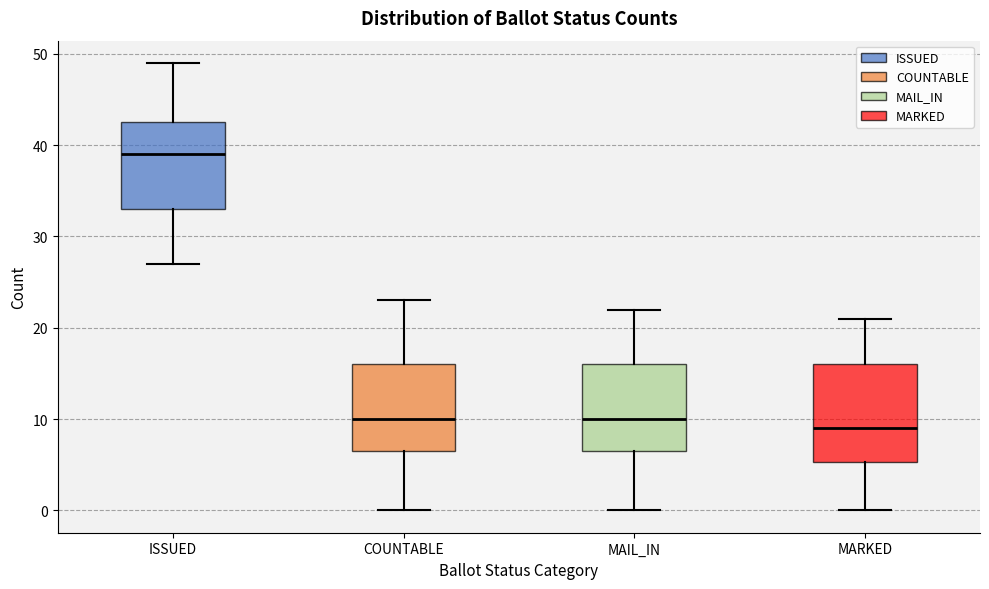

Reading left to right, transcribe this box plot: for each box, give where its median line is, the range the box spans, and where its two whiskers end, as read against the y-axis. The values are not printed on the chart, so give them approximately, as read against the axis.

ISSUED: median 39, box 33 to 43, whiskers 27 to 49
COUNTABLE: median 10, box 7 to 16, whiskers 0 to 23
MAIL_IN: median 10, box 7 to 16, whiskers 0 to 22
MARKED: median 9, box 5 to 16, whiskers 0 to 21